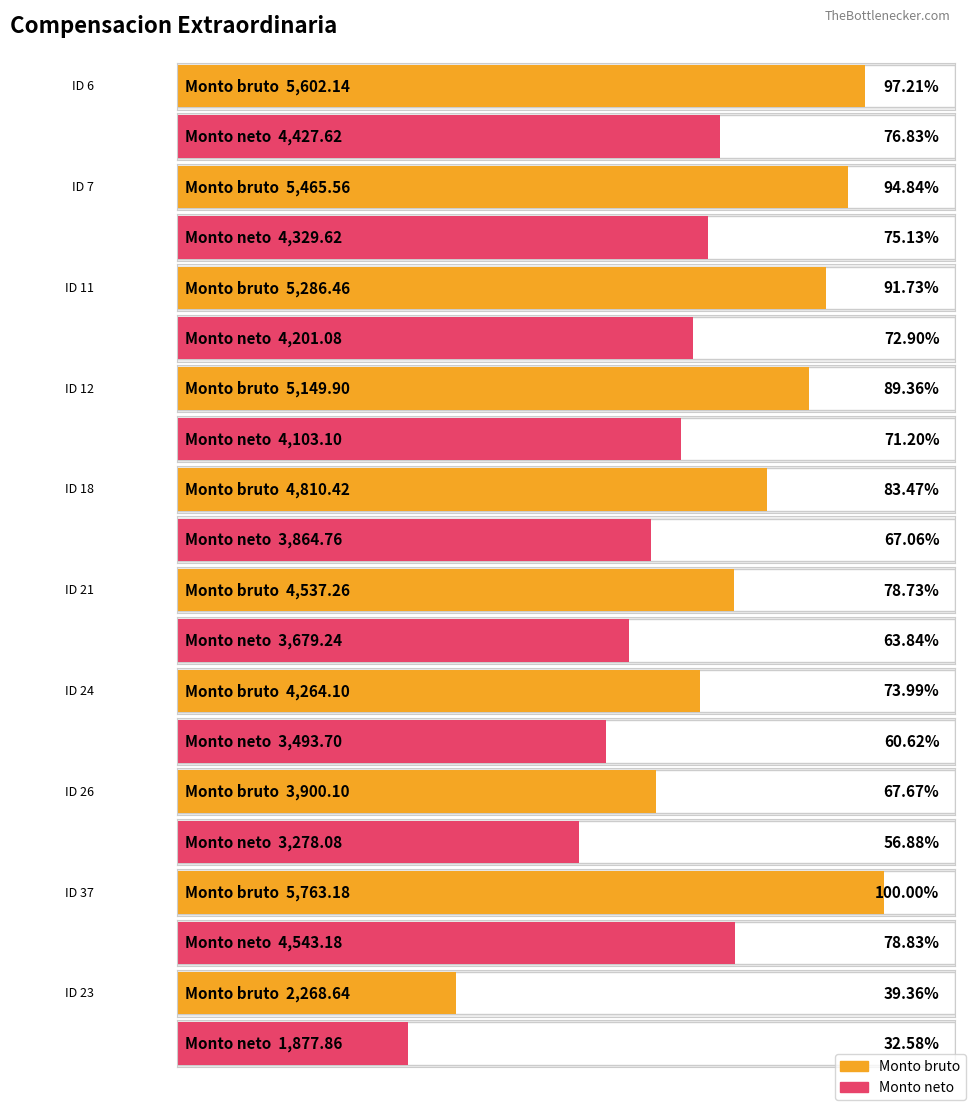

Which category has the highest value across all series?

ID 37